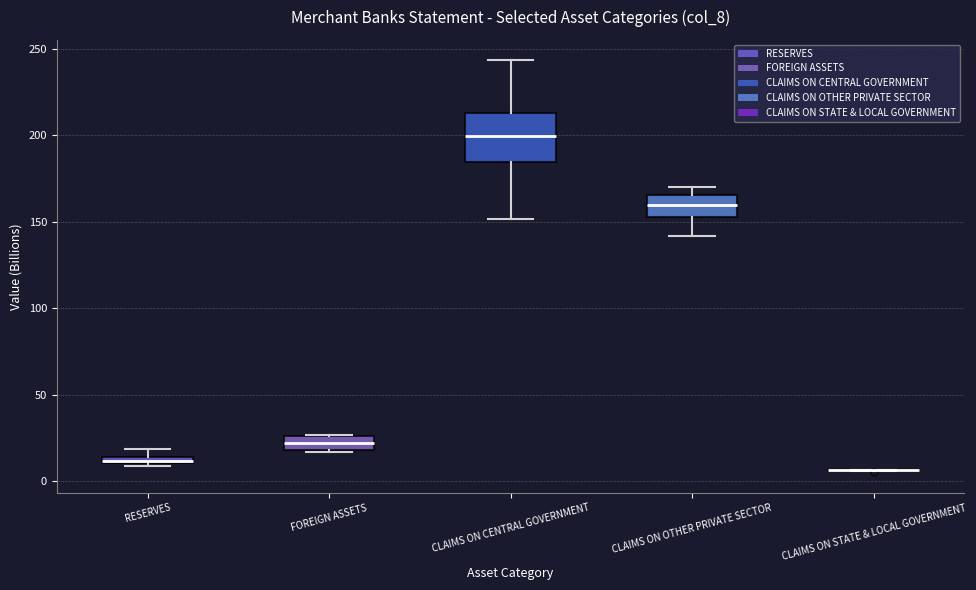

Comparing the boxes themselves (not the whiskers), which one is the tallest?

CLAIMS ON CENTRAL GOVERNMENT